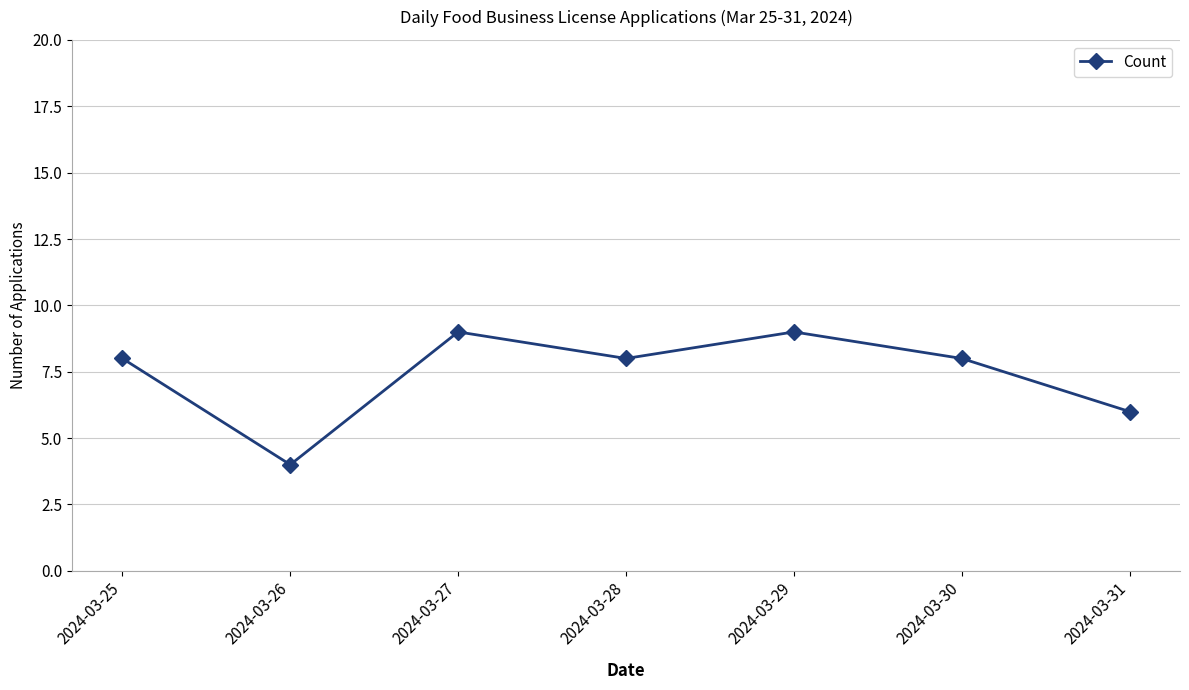

How many interior local peaks (higher than both neighbors) does the data have?

2